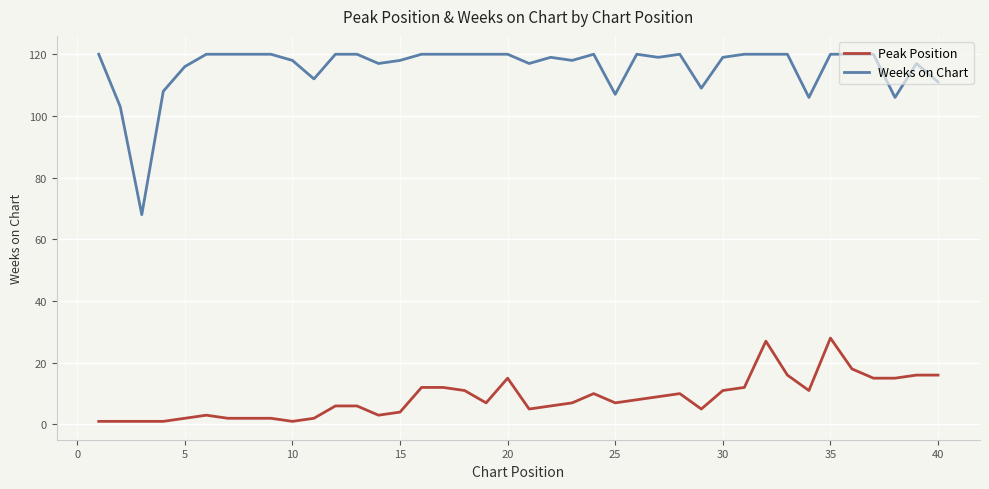

List the series in order of their overall mean, lowest first.

Peak Position, Weeks on Chart